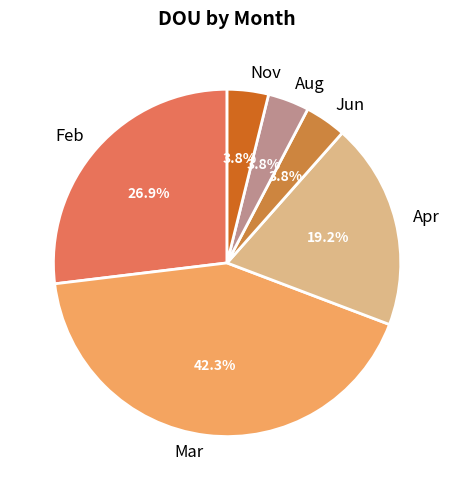

Does Apr represent more than half of the total?

No